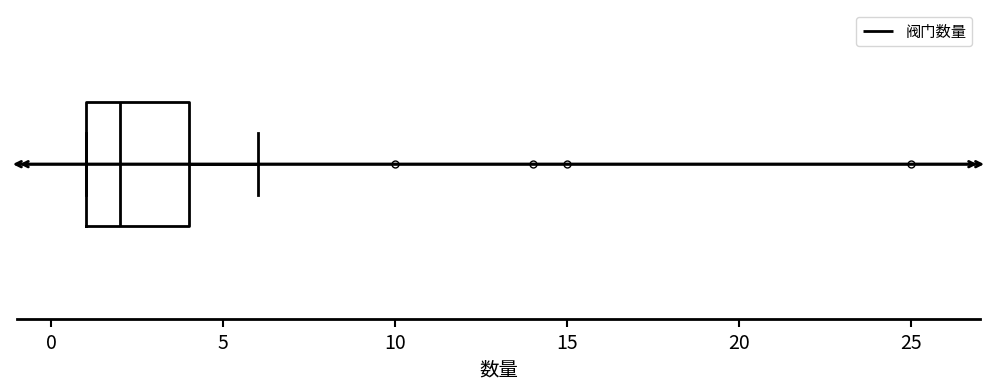

Transcribe this box plot: give where the median line is, the range the box spans, and where the two whiskers end, as read against the x-axis. The values are not printed on the chart, so give them approximately, as read against the axis.

median 2, box 1 to 4, whiskers 1 to 6